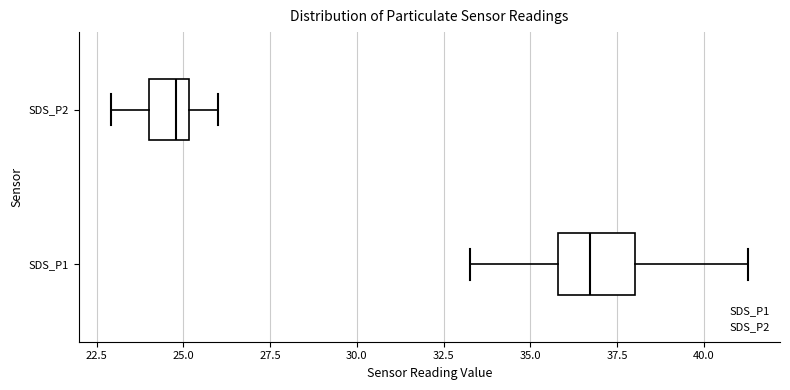

Where does the left whisker of the box for SDS_P1 end on the x-axis? The values are not printed on the chart, so give them approximately, as read against the axis.

33.5